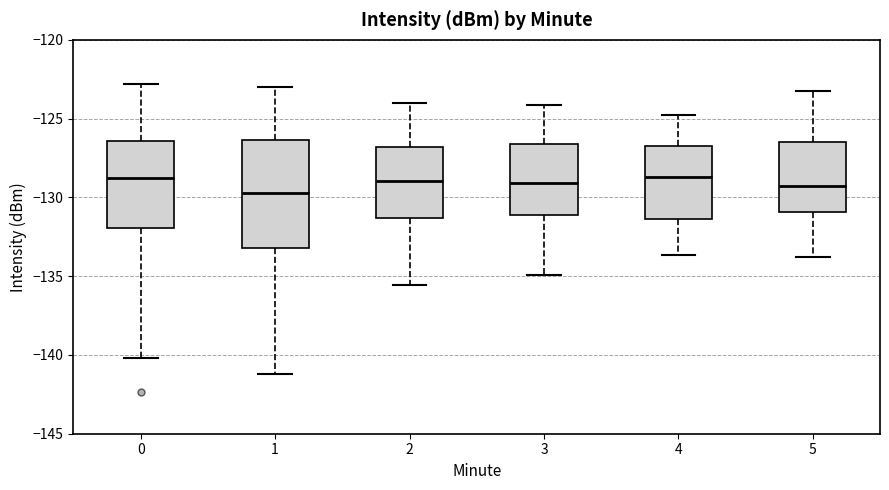

Reading left to right, transcribe this box plot: for each box, give where its median line is, the range the box spans, and where its two whiskers end, as read against the y-axis. The values are not printed on the chart, so give them approximately, as read against the axis.

0: median -129.0, box -132.0 to -126.5, whiskers -140.0 to -123.0
1: median -129.5, box -133.0 to -126.5, whiskers -141.0 to -123.0
2: median -129.0, box -131.5 to -127.0, whiskers -135.5 to -124.0
3: median -129.0, box -131.0 to -126.5, whiskers -135.0 to -124.0
4: median -128.5, box -131.5 to -126.5, whiskers -133.5 to -125.0
5: median -129.5, box -131.0 to -126.5, whiskers -134.0 to -123.0